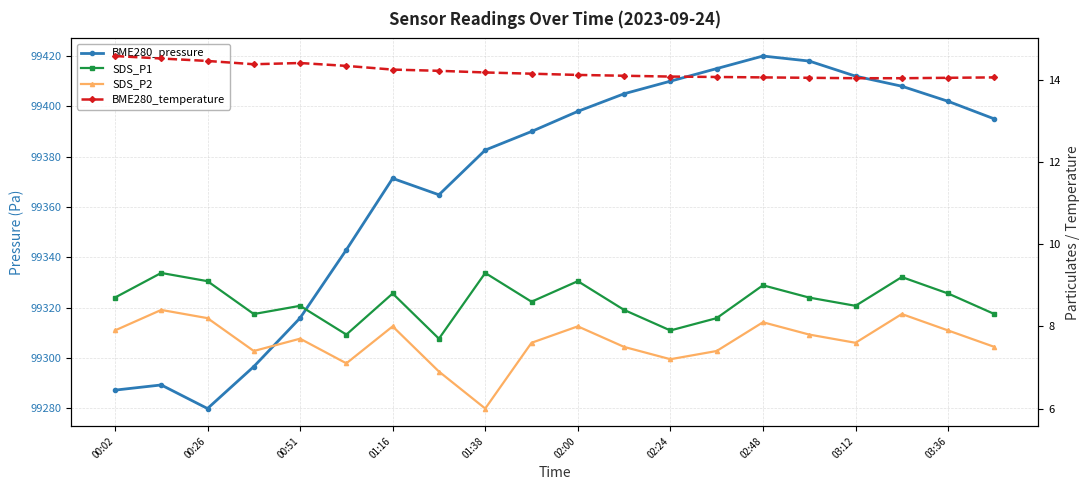

Reading left to right, transcribe all the data shown in this chart.

BME280_pressure: 99287.2	99289.2	99279.9	99296.6	99315.9	99343.0	99371.4	99364.8	99382.6	99390.0	99398.0	99405.0	99410.0	99415.0	99420.0	99418.0	99412.0	99408.0	99402.0	99395.0
SDS_P1: 8.7	9.3	9.1	8.3	8.5	7.8	8.8	7.7	9.3	8.6	9.1	8.4	7.9	8.2	9.0	8.7	8.5	9.2	8.8	8.3
SDS_P2: 7.9	8.4	8.2	7.4	7.7	7.1	8.0	6.9	6.0	7.6	8.0	7.5	7.2	7.4	8.1	7.8	7.6	8.3	7.9	7.5
BME280_temperature: 14.6	14.5	14.5	14.4	14.4	14.3	14.2	14.2	14.2	14.2	14.1	14.1	14.1	14.1	14.1	14.1	14.0	14.0	14.1	14.1